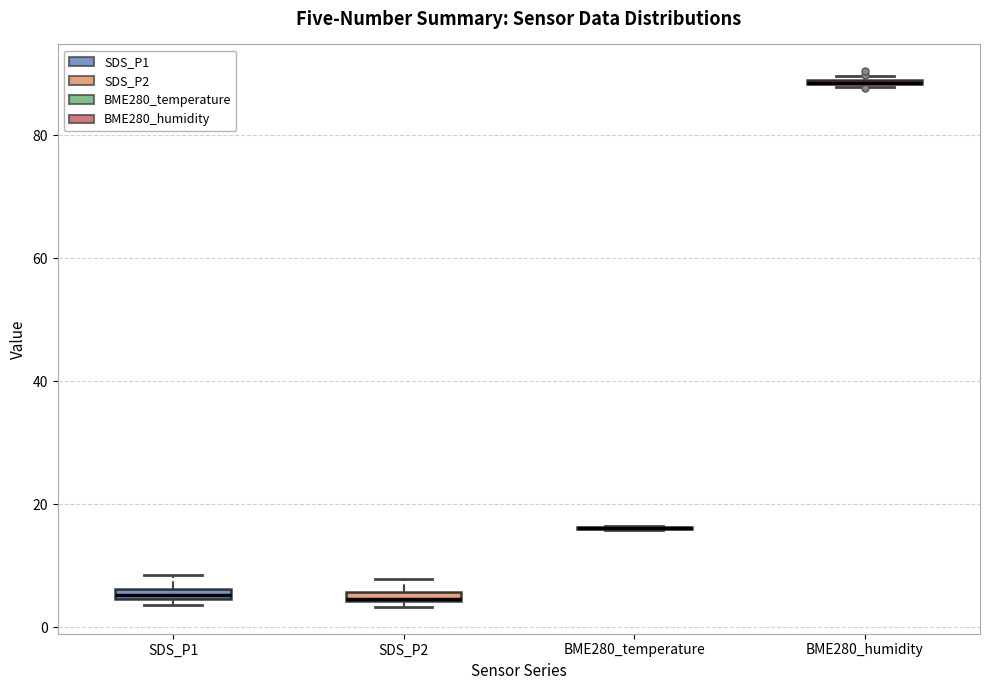

Where does the upper whisker of the box for SDS_P1 end on the y-axis? The values are not printed on the chart, so give them approximately, as read against the axis.

8